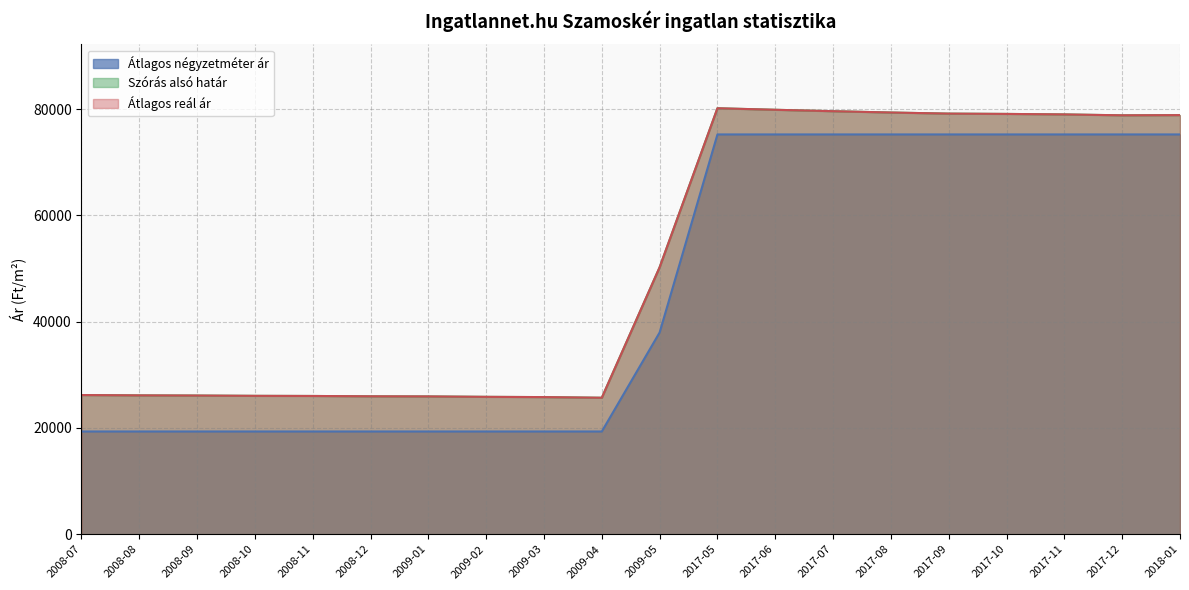

How many data points in Átlagos reál ár are less than 50242?

10